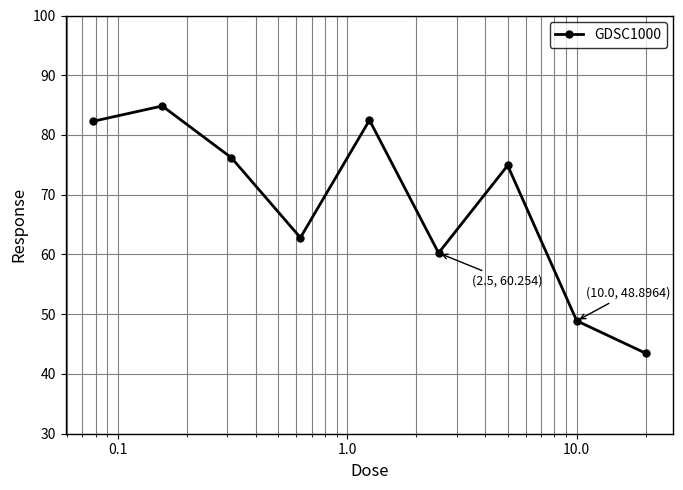

What is the value of the 8th point from the left?

48.9